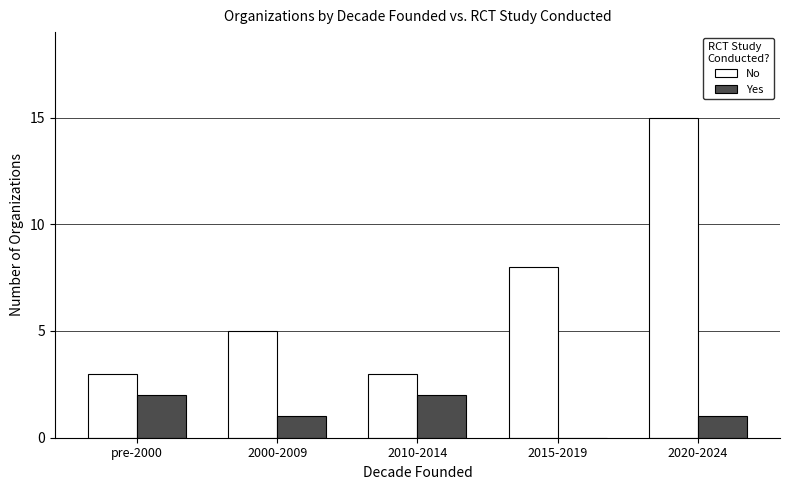

At which category is the sum across all series the highest?

2020-2024